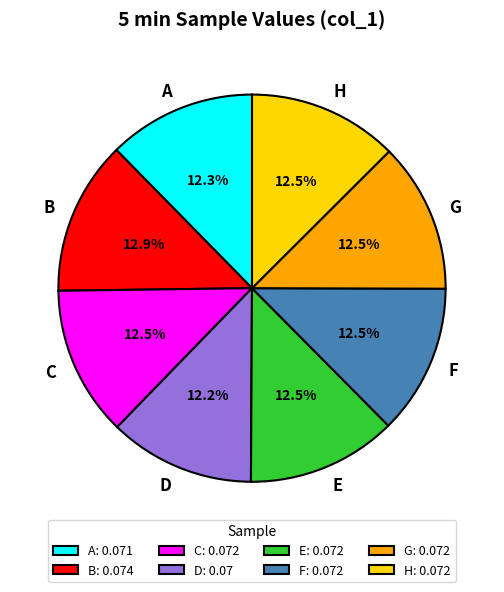

Does C account for over 50% of the chart?

No